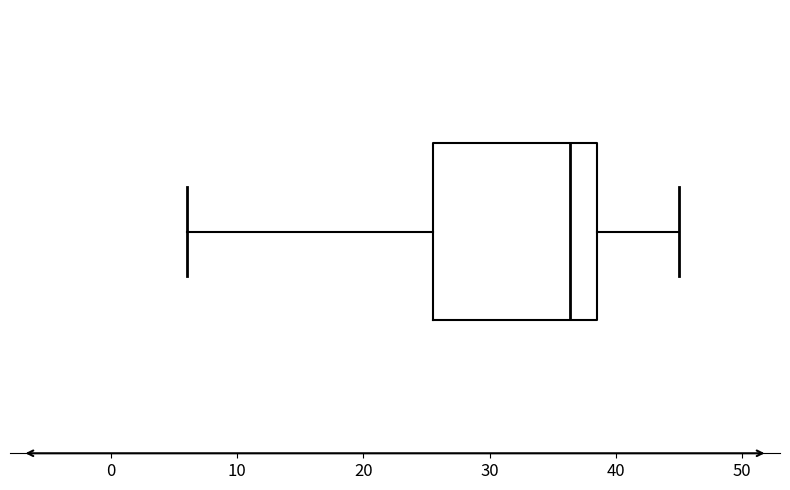

Read this box plot against the x-axis: the position of the median line, the range covered by the box, and the ends of both whiskers. The values are not printed on the chart, so give them approximately, as read against the axis.

median 36, box 26 to 39, whiskers 6 to 45